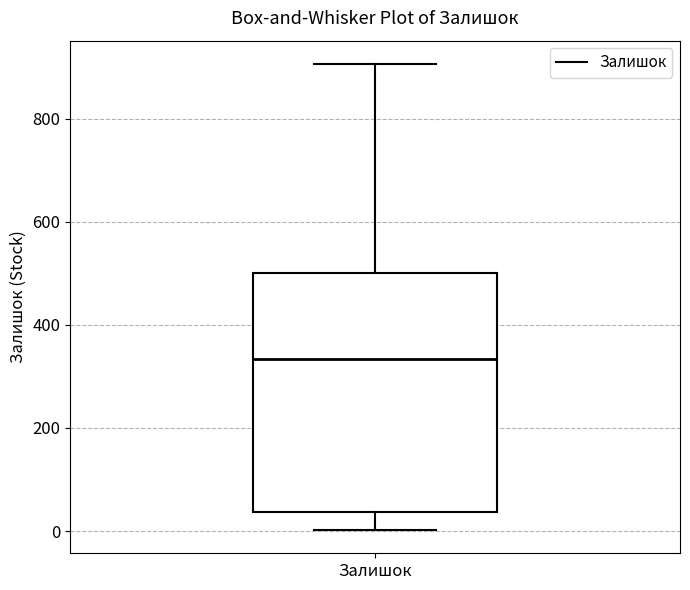

Read this box plot against the y-axis: the position of the median line, the range covered by the box, and the ends of both whiskers. The values are not printed on the chart, so give them approximately, as read against the axis.

median 340, box 40 to 500, whiskers 0 to 900